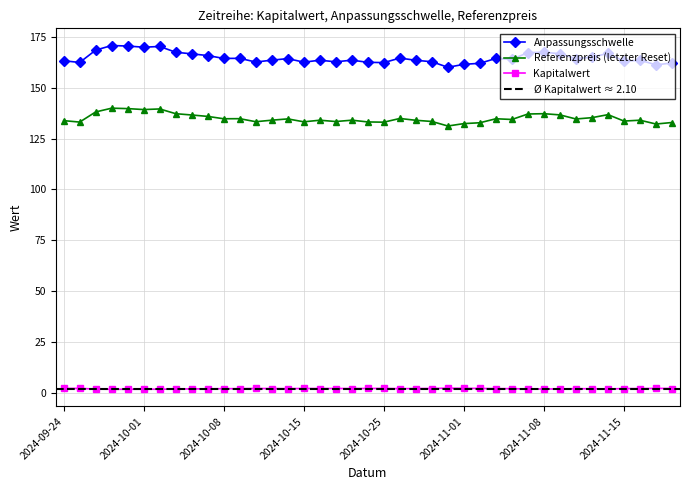

Reading left to right, transcribe all the data shown in this chart.

Anpassungsschwelle: 2024-09-24=163.2	2024-09-25=162.4	2024-09-26=168.4	2024-09-27=170.7	2024-09-30=170.4	2024-10-01=169.9	2024-10-02=170.2	2024-10-03=167.4	2024-10-04=166.6	2024-10-07=165.8	2024-10-08=164.4	2024-10-09=164.4	2024-10-10=162.6	2024-10-11=163.5	2024-10-14=164.3	2024-10-15=162.5	2024-10-21=163.5	2024-10-22=162.7	2024-10-23=163.5	2024-10-24=162.5	2024-10-25=162.3	2024-10-28=164.5	2024-10-29=163.4	2024-10-30=162.7	2024-10-31=160.0	2024-11-01=161.5	2024-11-04=162.0	2024-11-05=164.4	2024-11-06=163.9	2024-11-07=167.2	2024-11-08=167.4	2024-11-11=166.7	2024-11-12=164.2	2024-11-13=165.0	2024-11-14=166.8	2024-11-15=163.0	2024-11-18=163.5	2024-11-19=161.2	2024-11-20=162.1
Referenzpreis: 2024-09-24=133.8	2024-09-25=133.1	2024-09-26=138.1	2024-09-27=139.9	2024-09-30=139.7	2024-10-01=139.2	2024-10-02=139.5	2024-10-03=137.2	2024-10-04=136.6	2024-10-07=135.9	2024-10-08=134.7	2024-10-09=134.8	2024-10-10=133.3	2024-10-11=134.0	2024-10-14=134.7	2024-10-15=133.2	2024-10-21=134.0	2024-10-22=133.4	2024-10-23=134.0	2024-10-24=133.2	2024-10-25=133.0	2024-10-28=134.9	2024-10-29=134.0	2024-10-30=133.4	2024-10-31=131.2	2024-11-01=132.3	2024-11-04=132.8	2024-11-05=134.7	2024-11-06=134.4	2024-11-07=137.1	2024-11-08=137.2	2024-11-11=136.6	2024-11-12=134.6	2024-11-13=135.3	2024-11-14=136.7	2024-11-15=133.6	2024-11-18=134.0	2024-11-19=132.1	2024-11-20=132.9
Kapitalwert: 2024-09-24=2.2	2024-09-25=2.3	2024-09-26=1.9	2024-09-27=1.8	2024-09-30=1.8	2024-10-01=1.9	2024-10-02=1.8	2024-10-03=2.0	2024-10-04=2.0	2024-10-07=2.0	2024-10-08=2.1	2024-10-09=2.1	2024-10-10=2.2	2024-10-11=2.2	2024-10-14=2.1	2024-10-15=2.2	2024-10-21=2.2	2024-10-22=2.2	2024-10-23=2.2	2024-10-24=2.2	2024-10-25=2.2	2024-10-28=2.1	2024-10-29=2.2	2024-10-30=2.2	2024-10-31=2.4	2024-11-01=2.3	2024-11-04=2.2	2024-11-05=2.1	2024-11-06=2.1	2024-11-07=2.0	2024-11-08=1.9	2024-11-11=2.0	2024-11-12=2.1	2024-11-13=2.1	2024-11-14=2.0	2024-11-15=2.2	2024-11-18=2.1	2024-11-19=2.2	2024-11-20=2.2